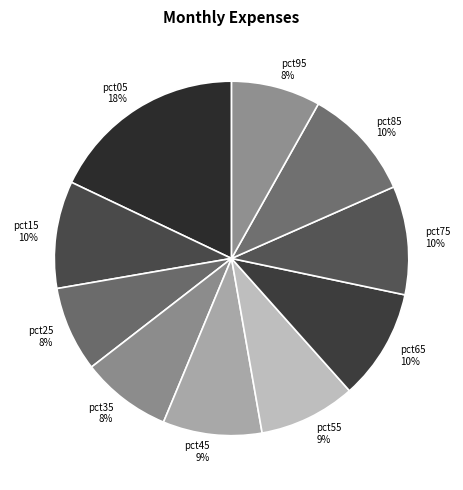

Does pct95 represent more than half of the total?

No